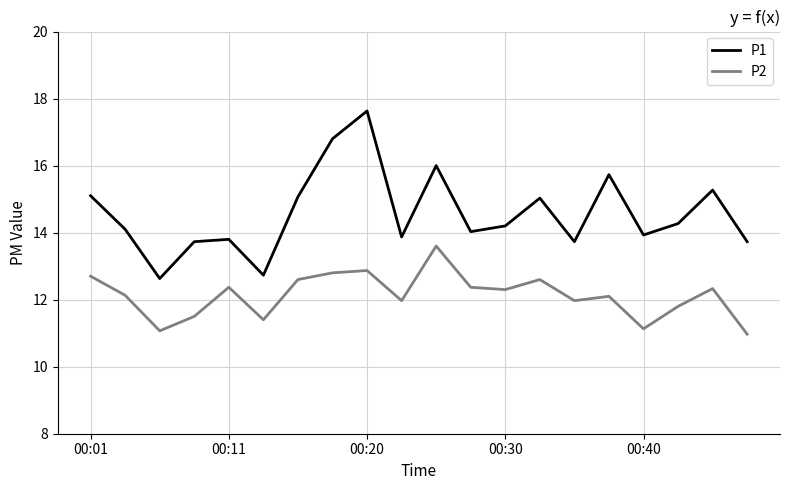

What is the greatest value displayed?

17.6